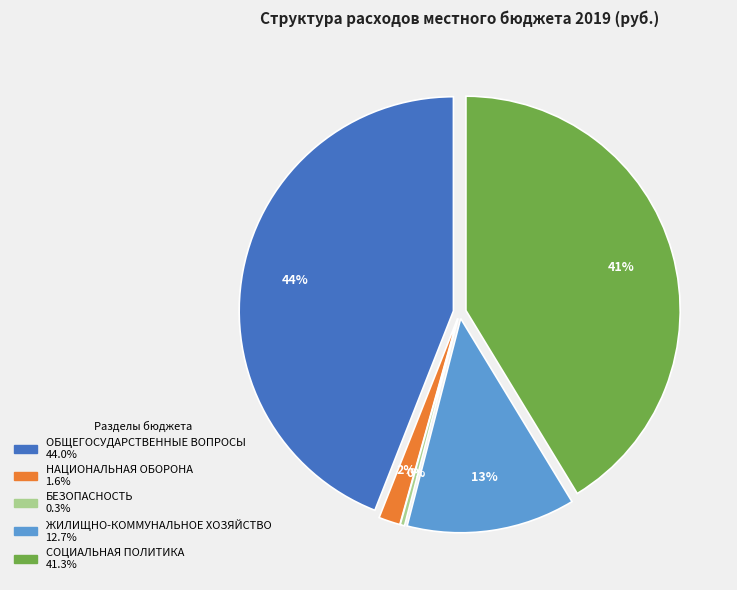

How many segments does this pie chart have?

5